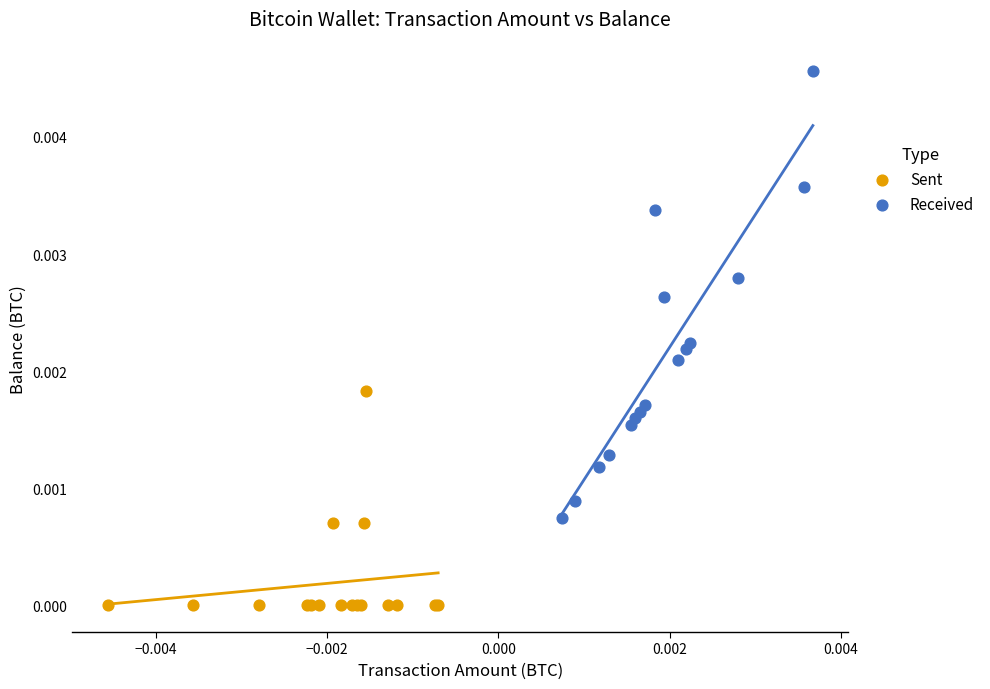

What are all the series names shown in the legend?

Sent, Received